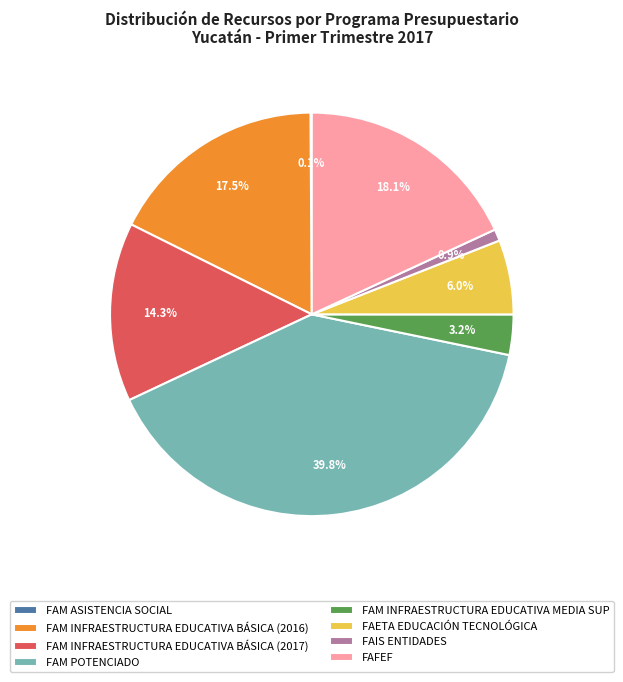

To the nearest percent, what percentage of the pie is FAM INFRAESTRUCTURA EDUCATIVA MEDIA SUP?

3%